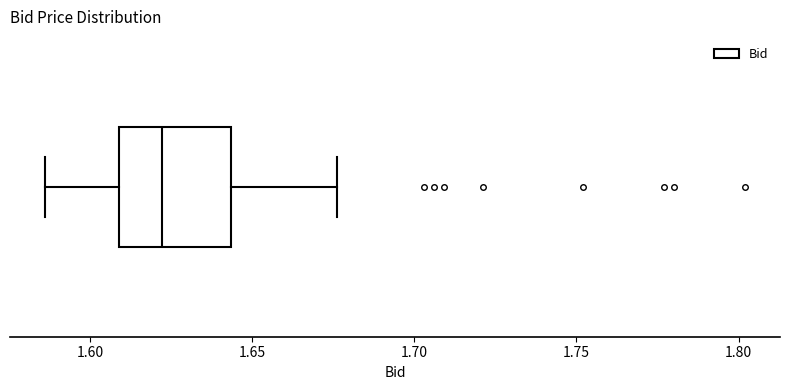

Read this box plot against the x-axis: the position of the median line, the range covered by the box, and the ends of both whiskers. The values are not printed on the chart, so give them approximately, as read against the axis.

median 1.620, box 1.610 to 1.645, whiskers 1.585 to 1.675